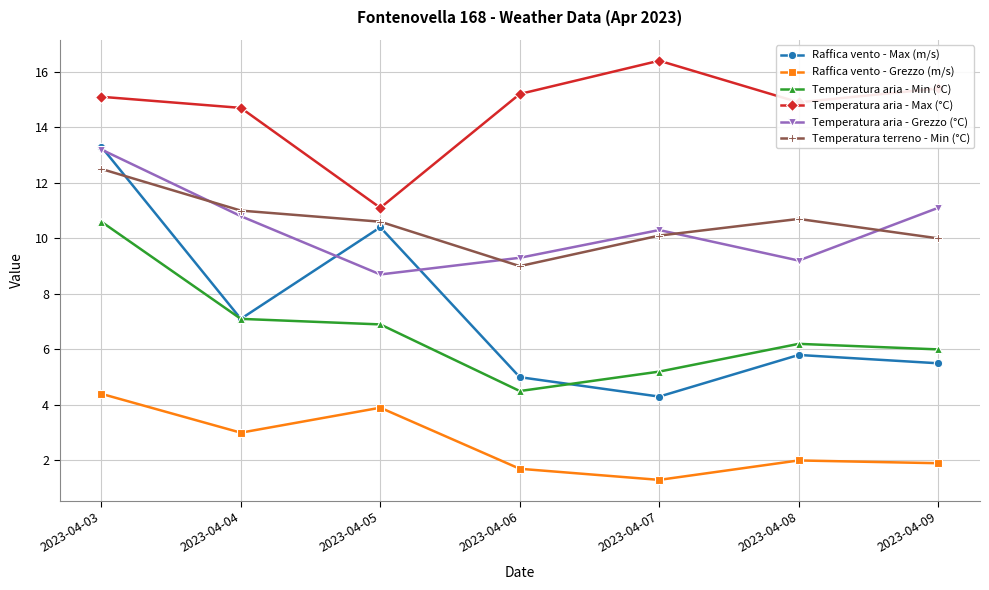

What is the sum of the Raffica vento - Grezzo (m/s) values at 2023-04-07 and 2023-04-04?

4.3